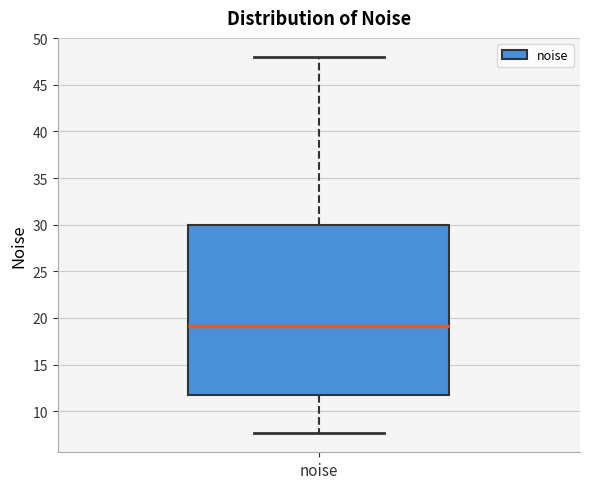

Read this box plot against the y-axis: the position of the median line, the range covered by the box, and the ends of both whiskers. The values are not printed on the chart, so give them approximately, as read against the axis.

median 19.0, box 12.0 to 30.0, whiskers 7.5 to 48.0